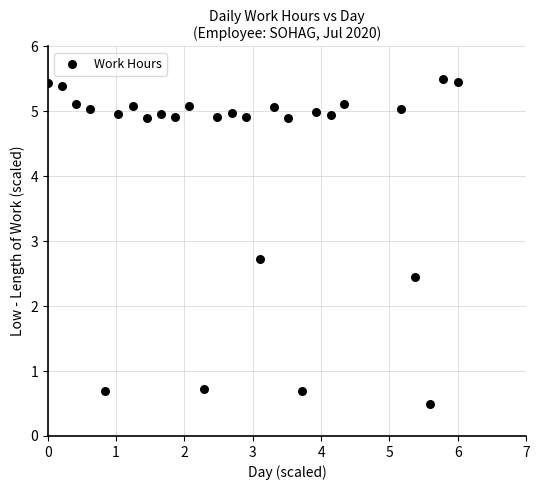

What Y value in the scatter plot is closest to 3?

2.7